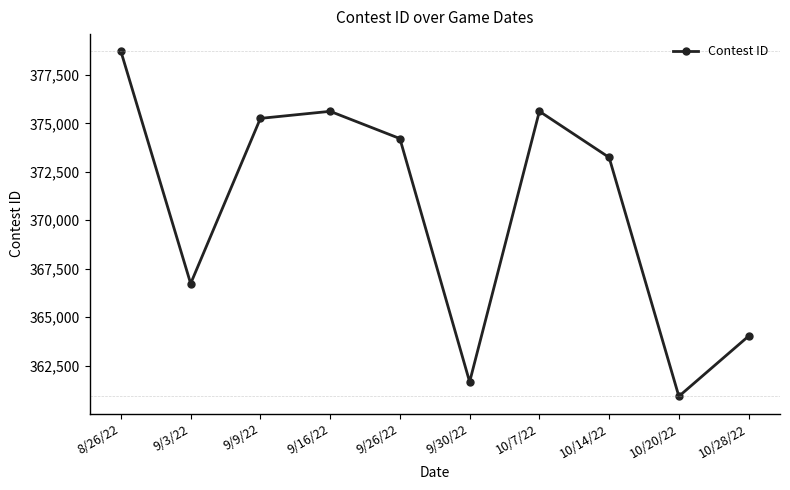

What is the difference between the second highest and second lowest values?

13957